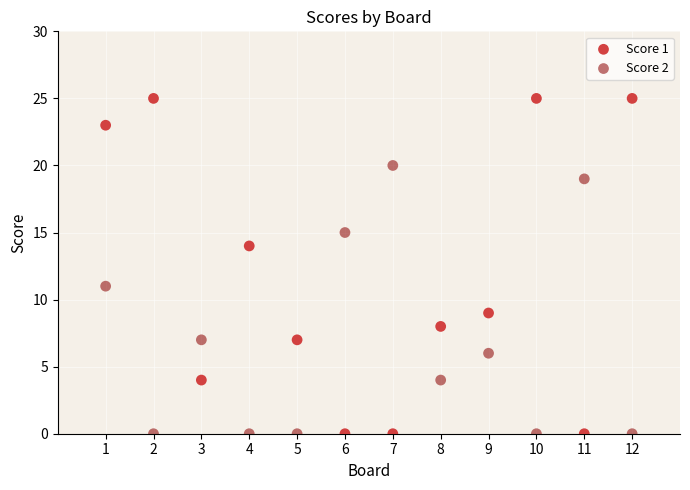

What is the X range (max minus min) for the scatter plot?

11